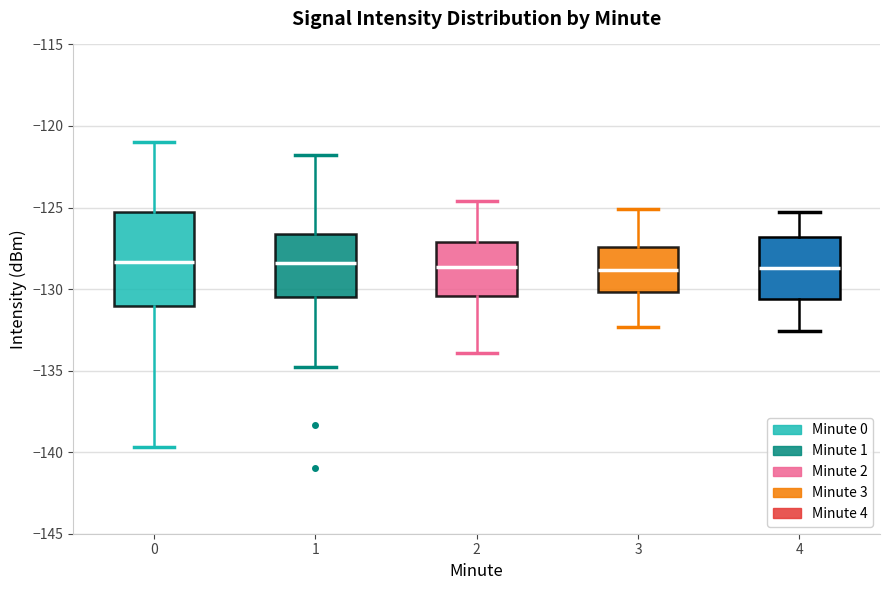

Where does the upper whisker of the box at x = 1 end on the y-axis? The values are not printed on the chart, so give them approximately, as read against the axis.

-122.0